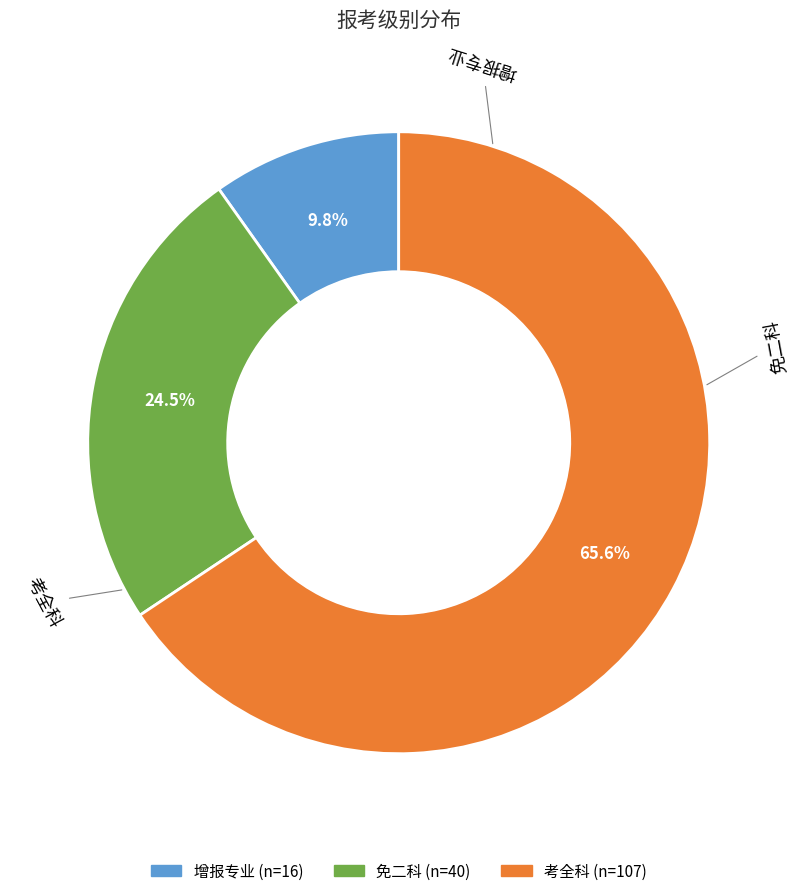

How much of the chart is everything except 免二科?

75.5%